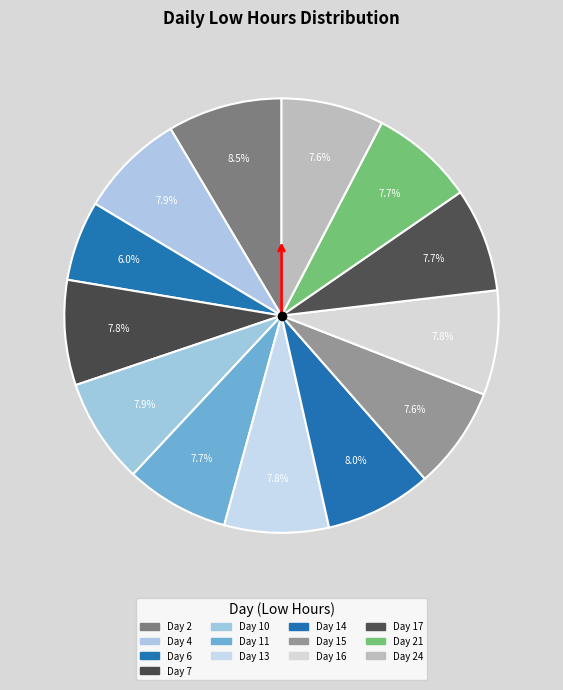

How many segments does this pie chart have?

13